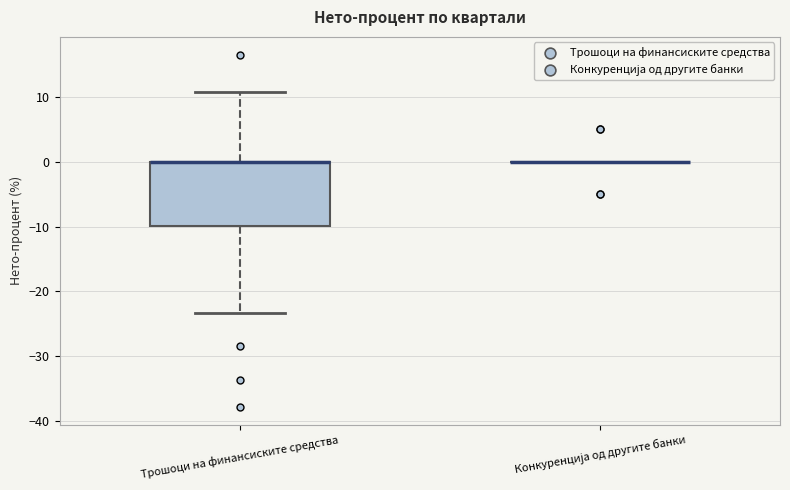

Comparing the boxes themselves (not the whiskers), which one is the tallest?

Трошоци на финансиските средства